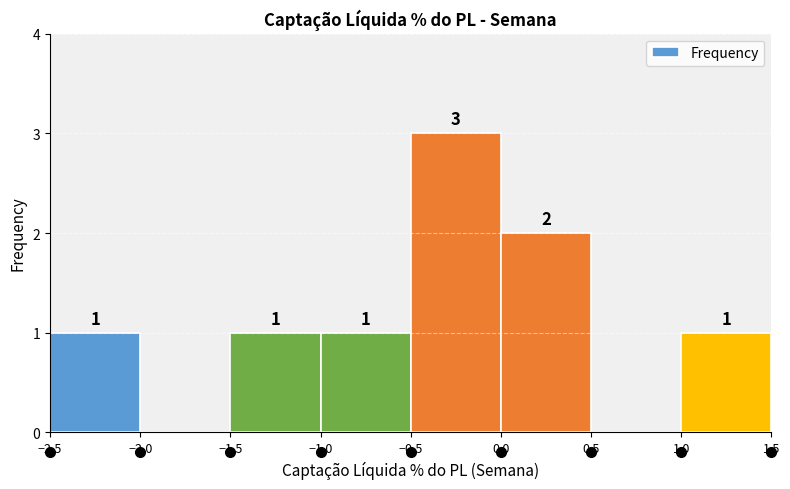

Which range on the x-axis has the tallest bar?

-0.5 to 0.0